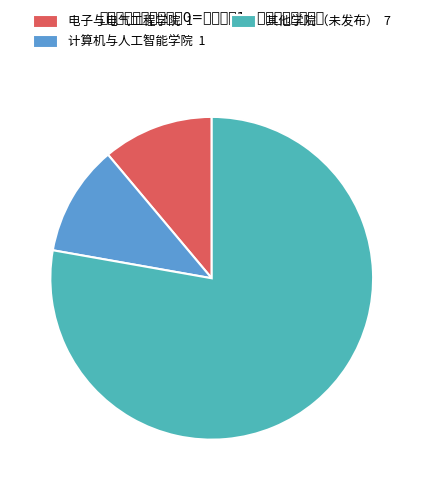

Which slice is the largest?

其他学院（未发布） 7